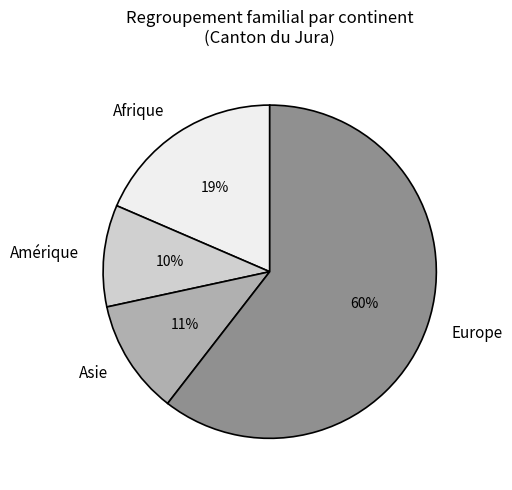

Which slice is the largest?

Europe